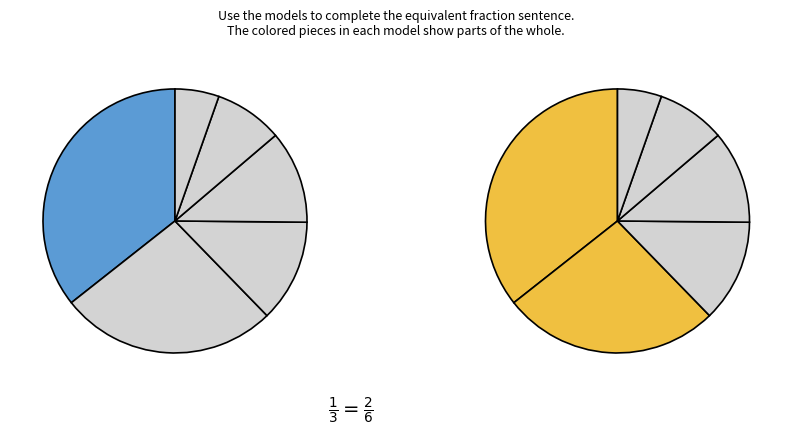

Does 47 represent more than half of the total?

No